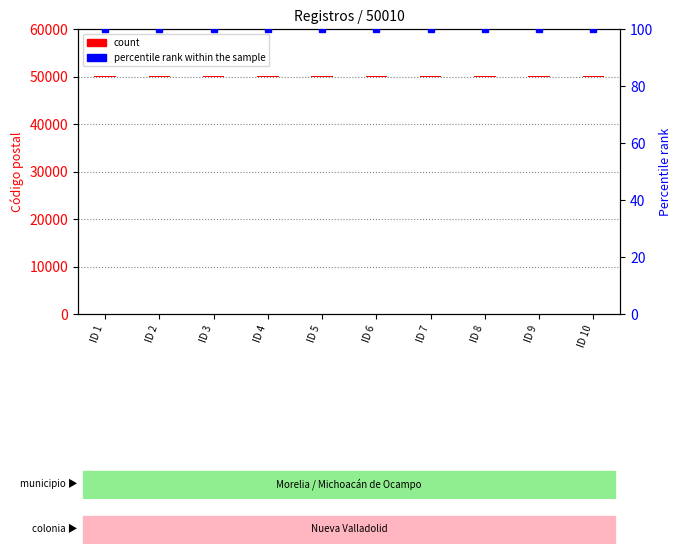

The value of count at ID 5 is 145. True or false?

False